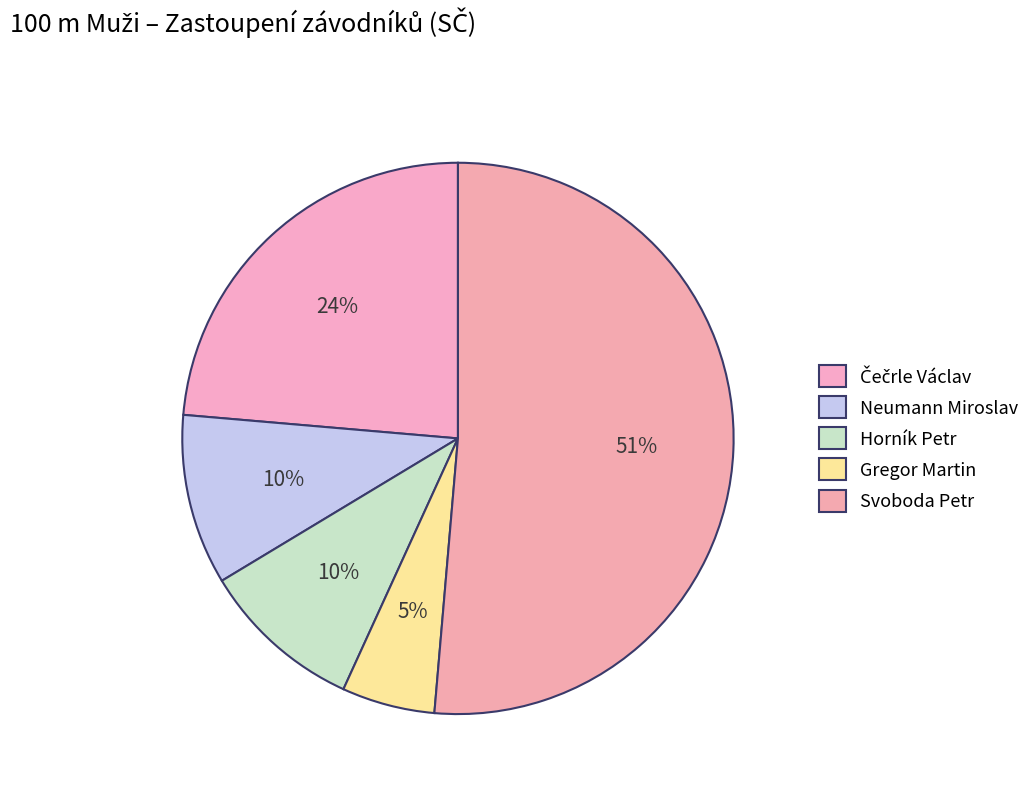

How many segments does this pie chart have?

5